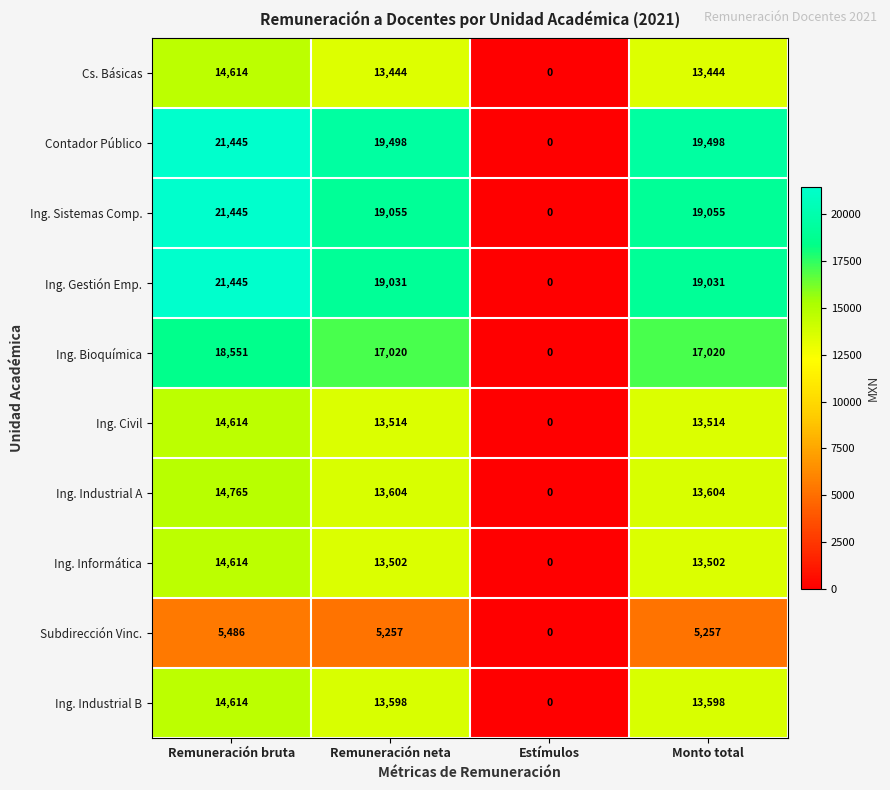

At which category does the chart reach its peak across all series?

Remuneración bruta